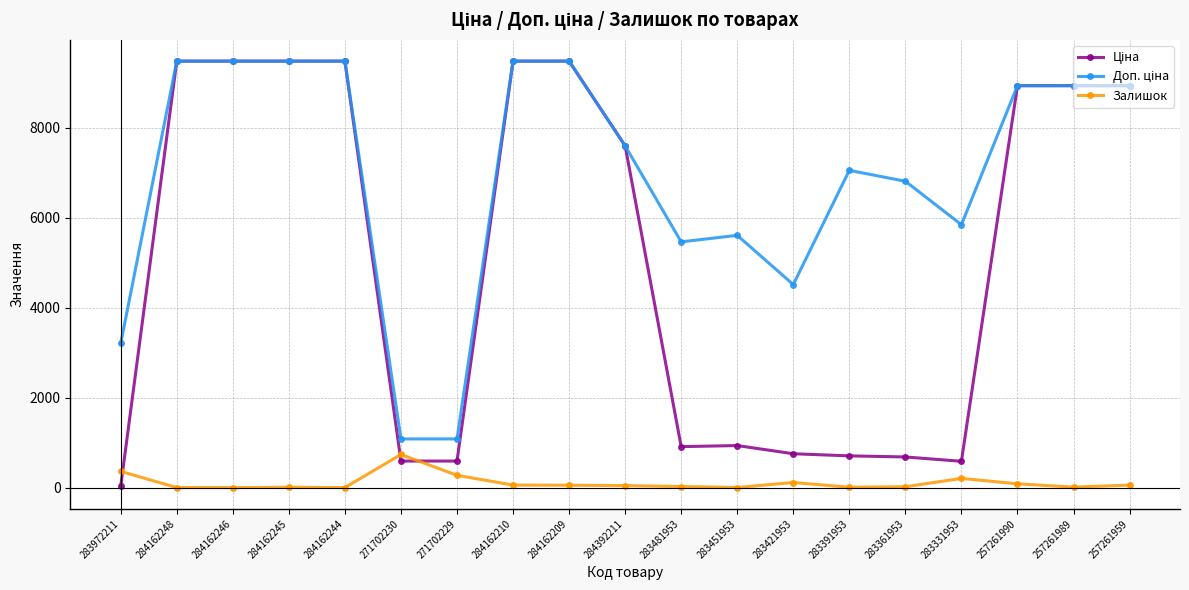

What is the average value of the Залишок series?

107.9